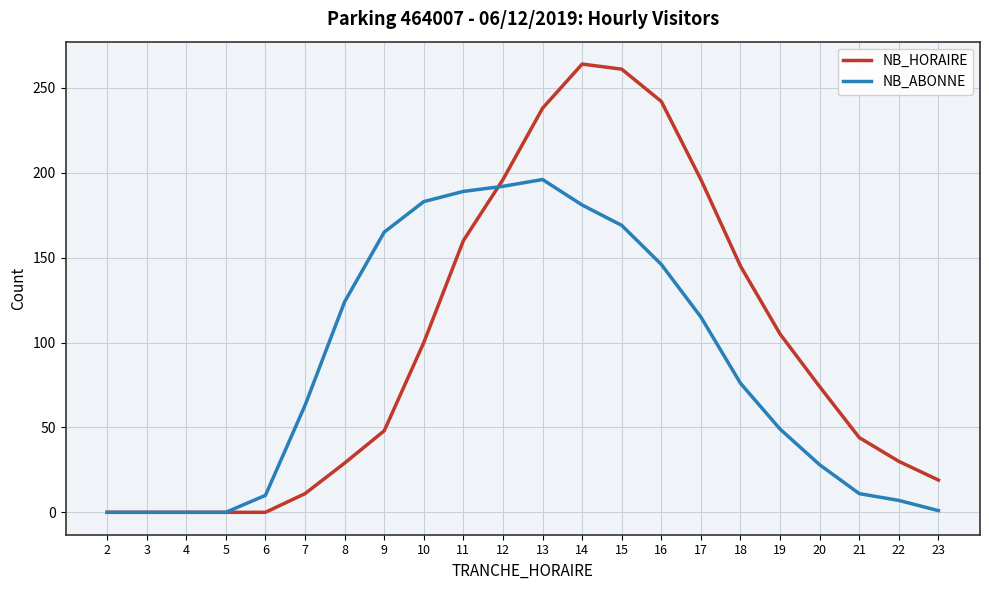

Rank the series by their maximum value, from highest to lowest.

NB_HORAIRE, NB_ABONNE